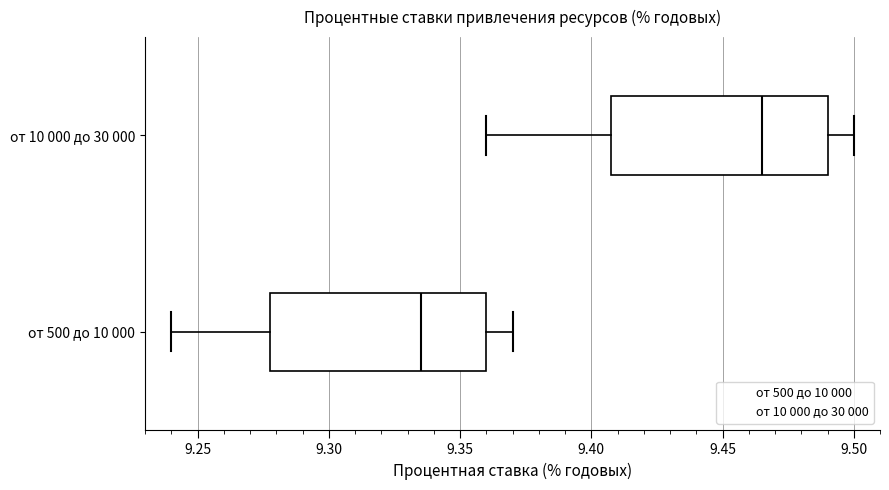

Where is the left edge of the box for от 500 до 10 000 on the x-axis? The values are not printed on the chart, so give them approximately, as read against the axis.

9.280